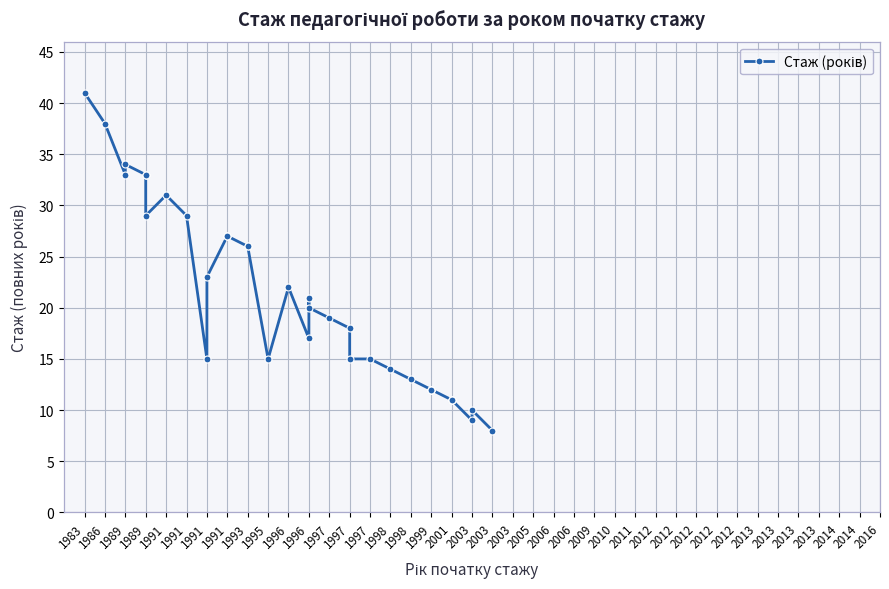

Is this an area chart (filled region under the line)?

No